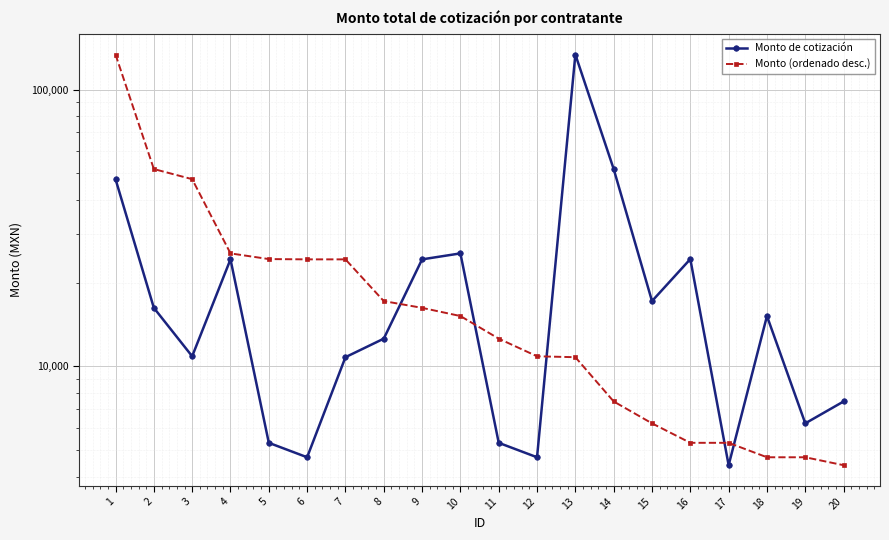

What is the difference between the maximum and minimum values in the Monto (ordenado desc.) series?

129336.4